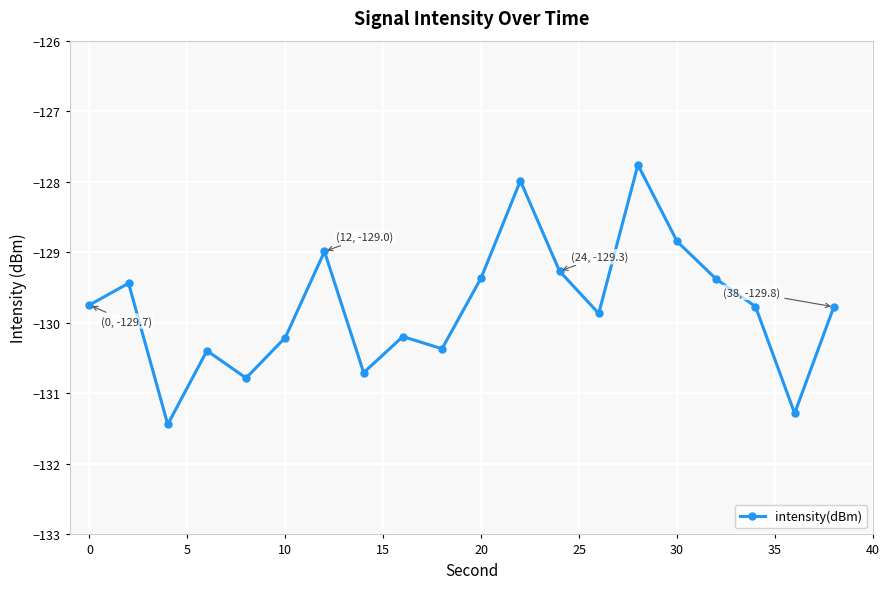

What is the value of the 5th point from the left?

-130.8